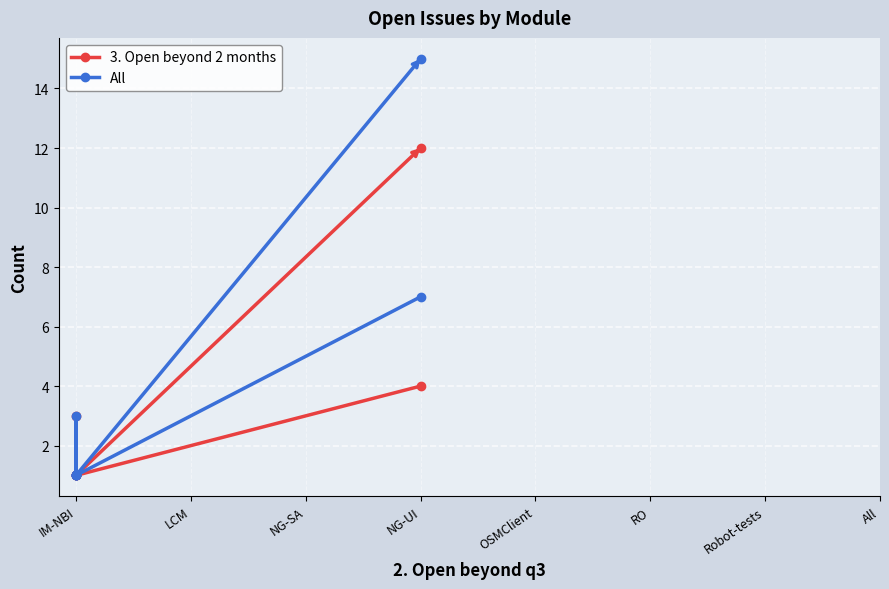

What are all the series names shown in the legend?

3. Open beyond 2 months, All